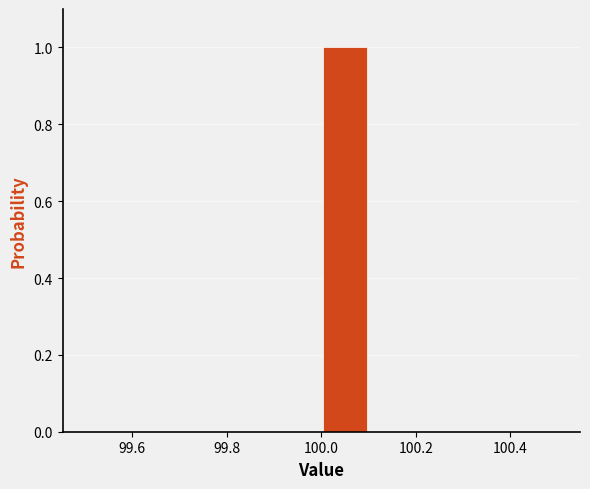

Over which range of the x-axis is the bar tallest?

100.0 to 100.1